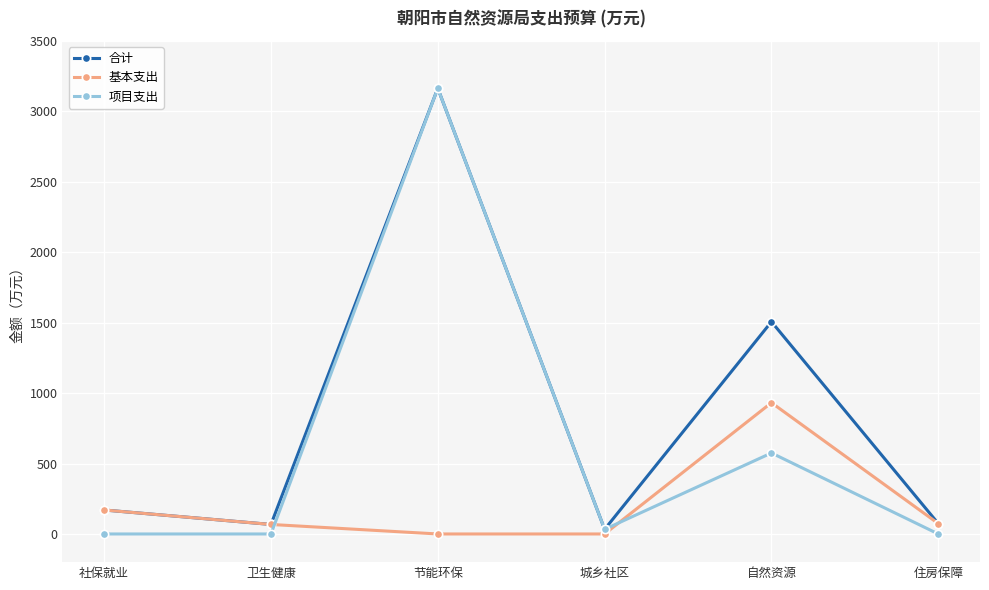

At which category does 合计 reach its first local peak?

节能环保